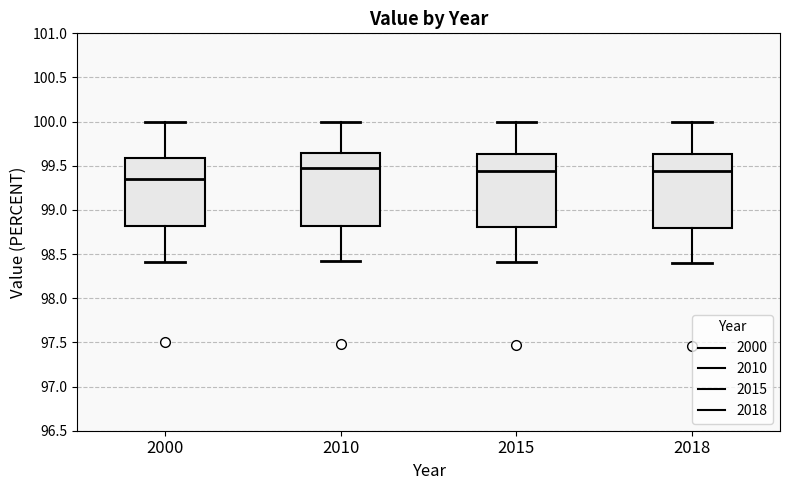

Reading left to right, transcribe this box plot: for each box, give where its median line is, the range the box spans, and where its two whiskers end, as read against the y-axis. The values are not printed on the chart, so give them approximately, as read against the axis.

2000: median 99.35, box 98.80 to 99.60, whiskers 98.40 to 100.00
2010: median 99.45, box 98.80 to 99.65, whiskers 98.40 to 100.00
2015: median 99.45, box 98.80 to 99.65, whiskers 98.40 to 100.00
2018: median 99.45, box 98.80 to 99.65, whiskers 98.40 to 100.00